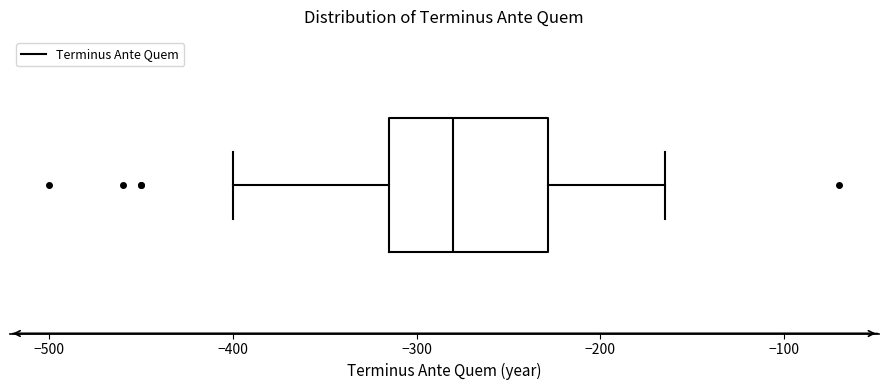

Transcribe this box plot: give where the median line is, the range the box spans, and where the two whiskers end, as read against the x-axis. The values are not printed on the chart, so give them approximately, as read against the axis.

median -280, box -310 to -230, whiskers -400 to -160